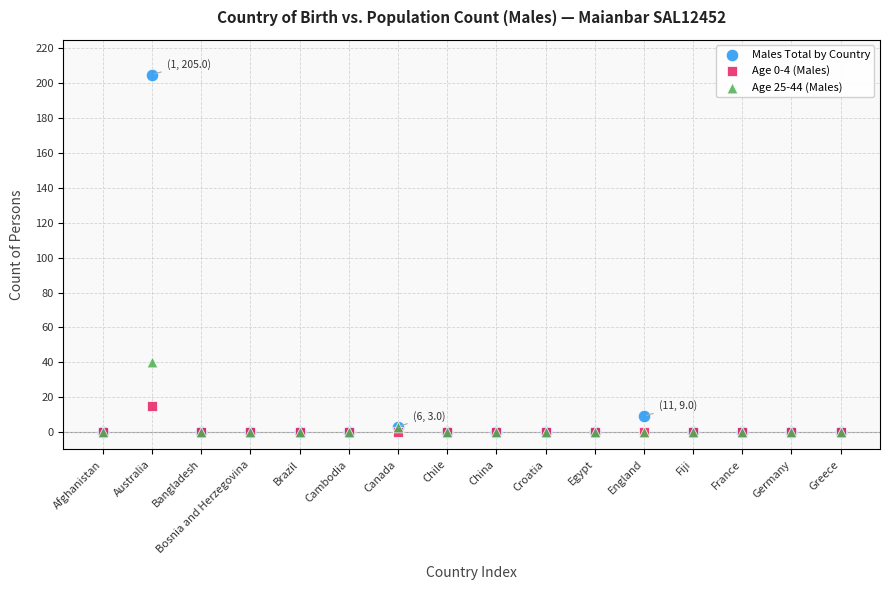

In the Males Total by Country series, what Y value is closest to 102?

9